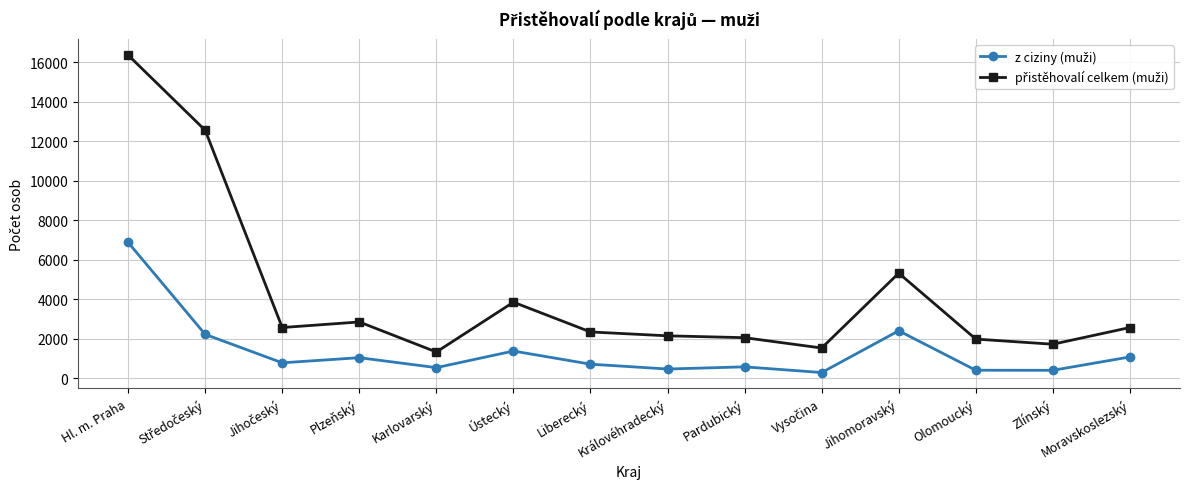

At which category is the sum across all series the highest?

Hl. m. Praha